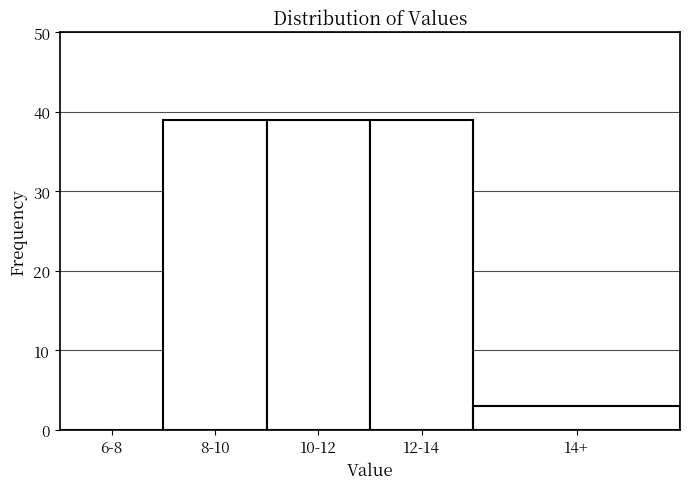

Reading left to right, extract all data points from this chart.

6-8=0	8-10=39	10-12=39	12-14=39	14+=3